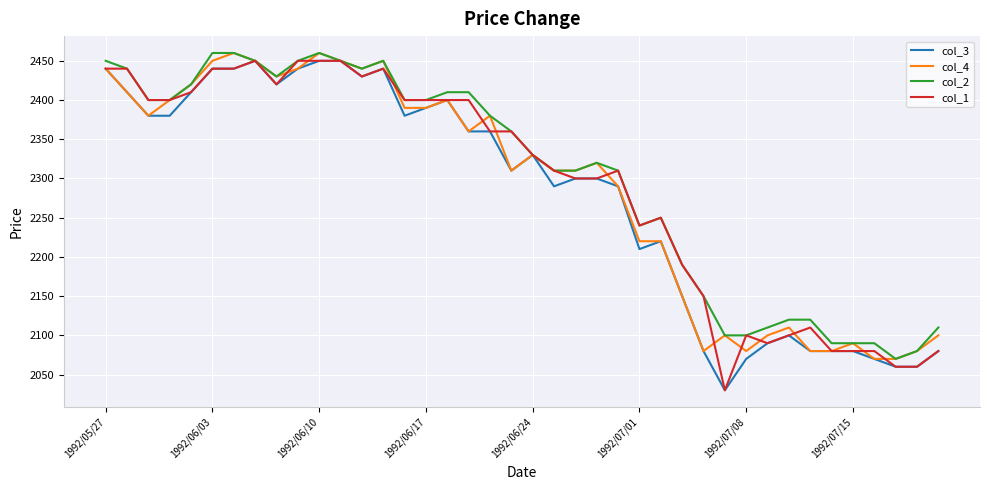

What is the maximum value shown in the chart?

2460